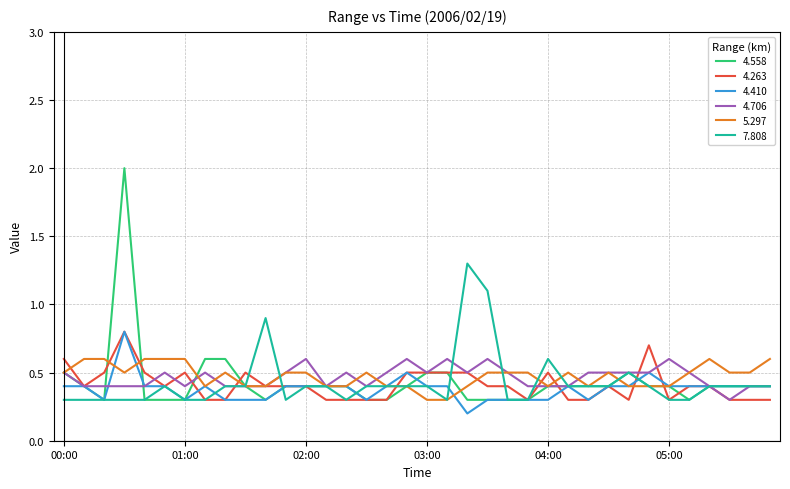

Does the chart have visible grid lines?

Yes